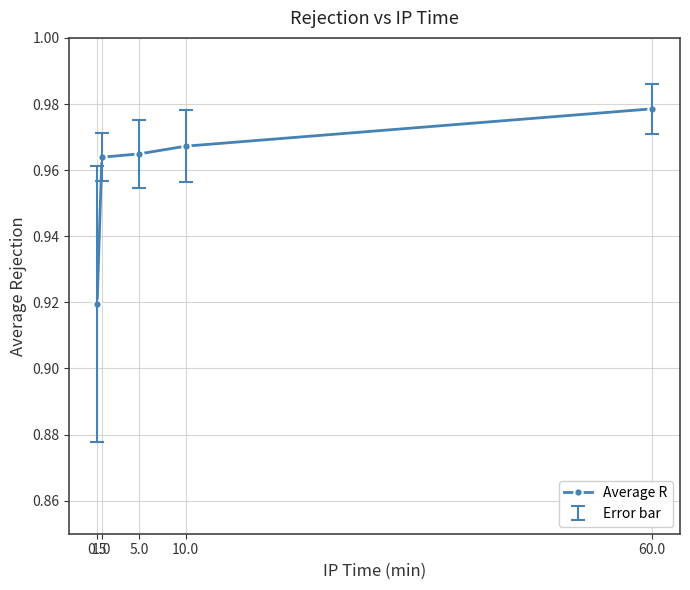

True or false: there are more than 1 points higher than both neighbors.

False